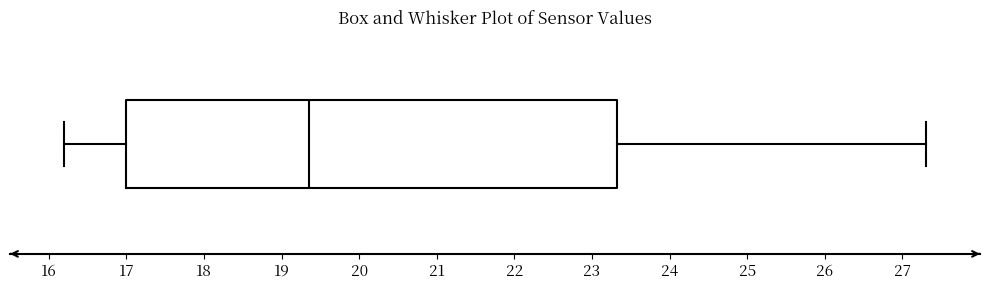

Read this box plot against the x-axis: the position of the median line, the range covered by the box, and the ends of both whiskers. The values are not printed on the chart, so give them approximately, as read against the axis.

median 19.4, box 17.0 to 23.3, whiskers 16.2 to 27.3